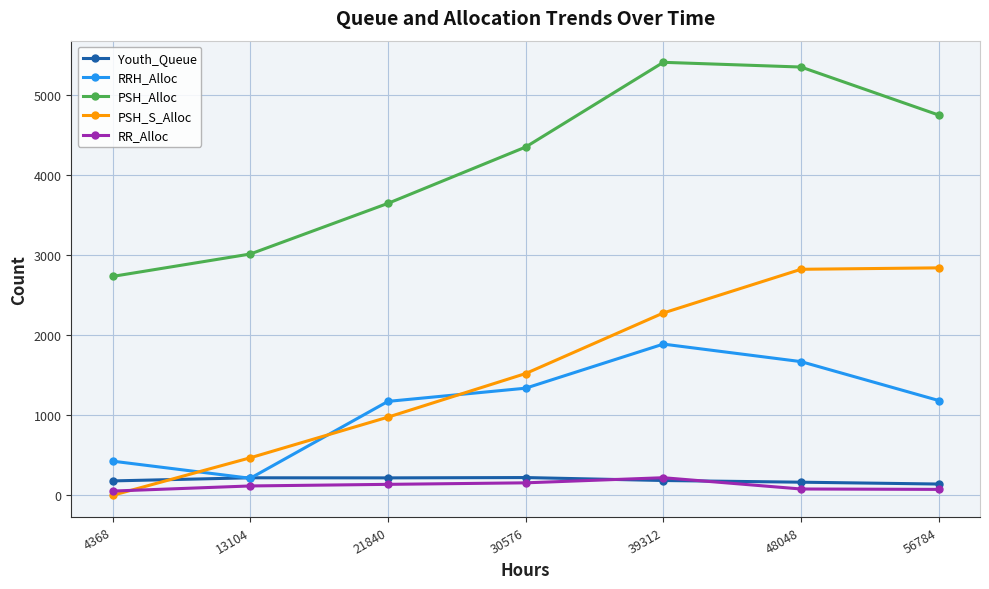

Does the chart display data point markers on the line(s)?

Yes